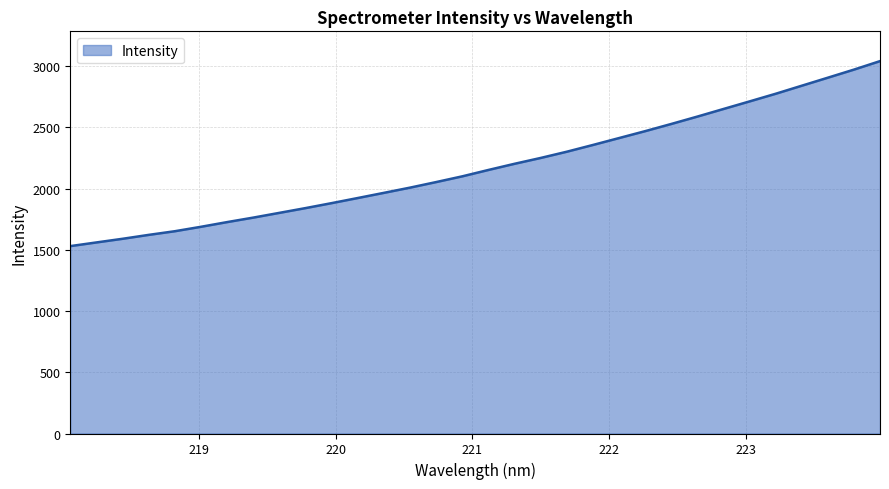

What is the difference between the maximum and minimum values?

1511.0